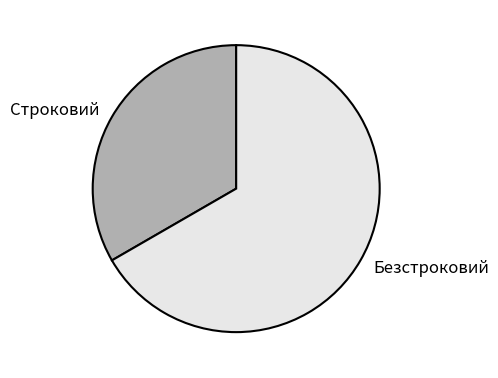

Which slice represents more than half of the pie?

Безстроковий